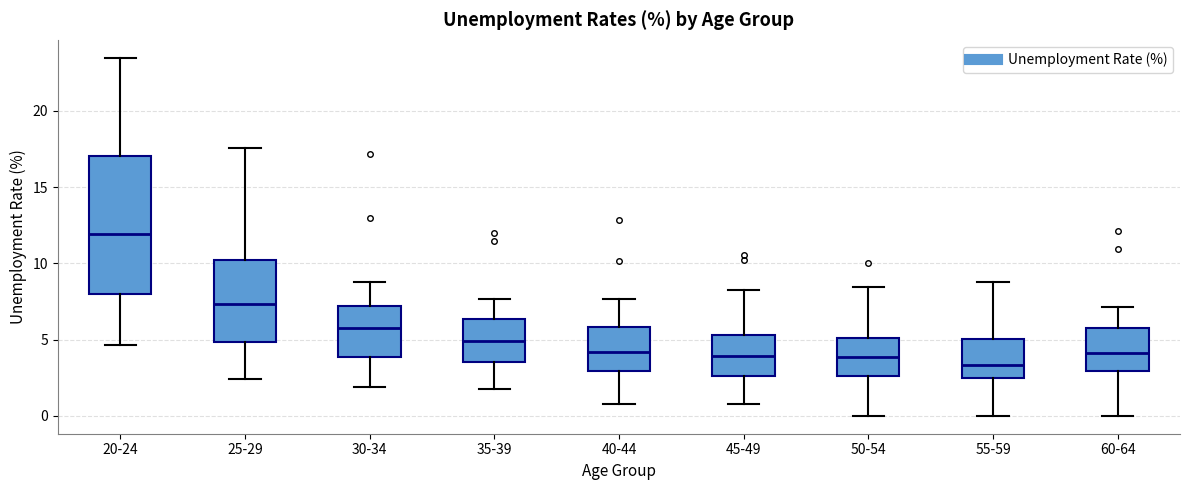

Reading left to right, transcribe this box plot: for each box, give where its median line is, the range the box spans, and where its two whiskers end, as read against the y-axis. The values are not printed on the chart, so give them approximately, as read against the axis.

20-24: median 12.0, box 8.0 to 17.0, whiskers 4.5 to 23.5
25-29: median 7.5, box 5.0 to 10.0, whiskers 2.5 to 17.5
30-34: median 6.0, box 4.0 to 7.0, whiskers 2.0 to 9.0
35-39: median 5.0, box 3.5 to 6.5, whiskers 2.0 to 7.5
40-44: median 4.0, box 3.0 to 6.0, whiskers 1.0 to 7.5
45-49: median 4.0, box 2.5 to 5.5, whiskers 1.0 to 8.0
50-54: median 4.0, box 2.5 to 5.0, whiskers 0.0 to 8.5
55-59: median 3.5, box 2.5 to 5.0, whiskers 0.0 to 9.0
60-64: median 4.0, box 3.0 to 6.0, whiskers 0.0 to 7.0